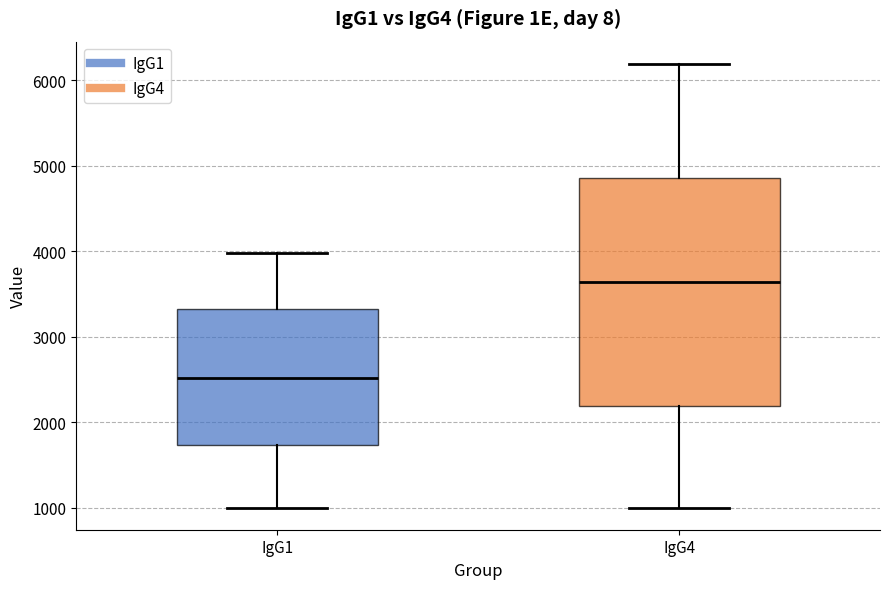

Comparing the boxes themselves (not the whiskers), which one is the tallest?

IgG4